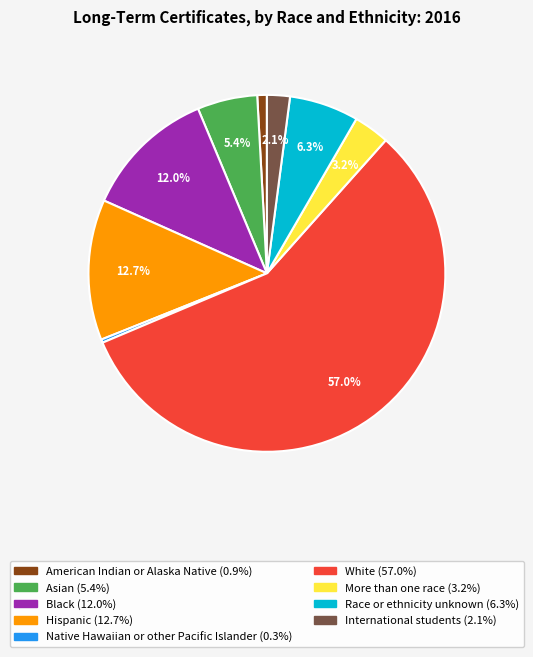

What percentage is the Race or ethnicity unknown slice, to the nearest percent?

6%